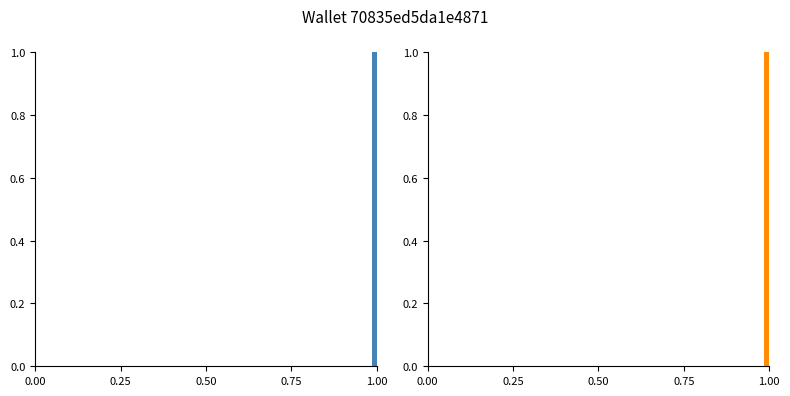

The chart shows a value of 0.0 at 7. True or false?

False